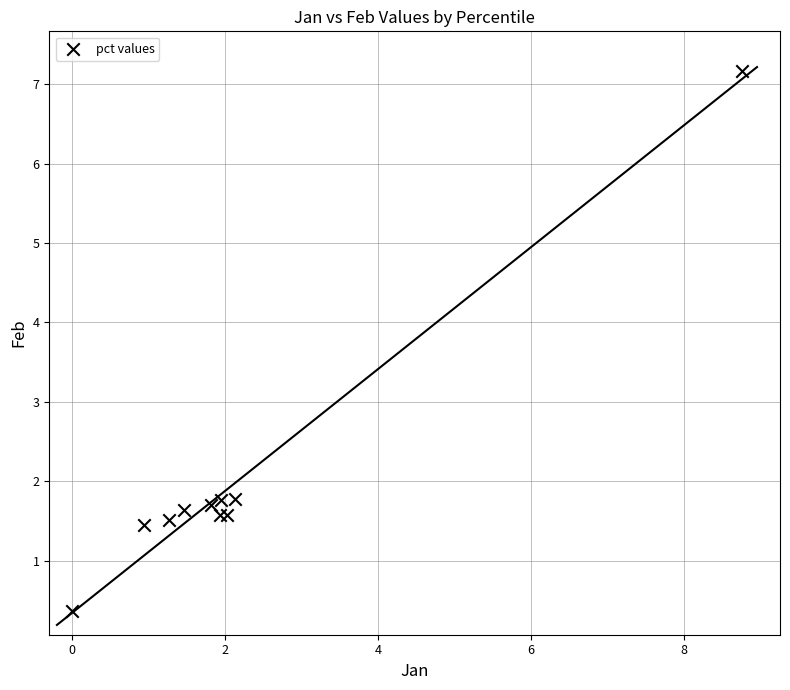

What is the range of X values (max minus min)?

8.7